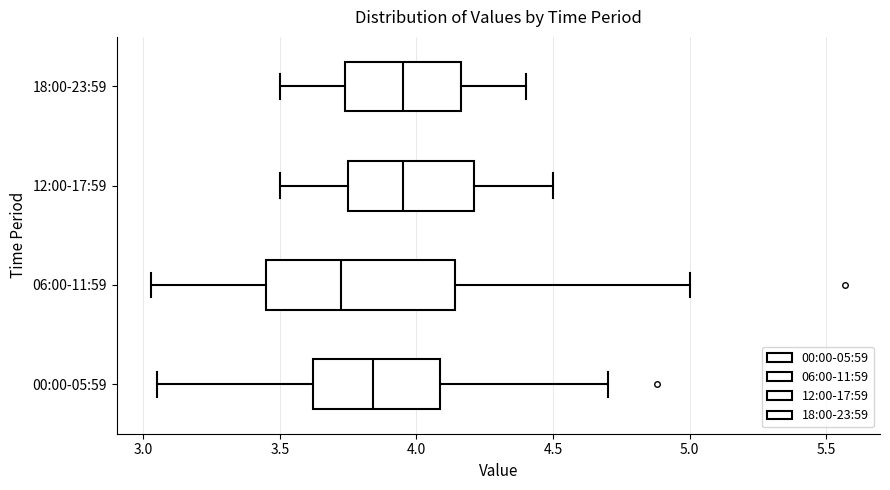

Reading bottom to top, read every box against the x-axis: the position of its median line, the range the box covers, and the ends of its whiskers. The values are not printed on the chart, so give them approximately, as read against the axis.

00:00-05:59: median 3.85, box 3.60 to 4.10, whiskers 3.05 to 4.70
06:00-11:59: median 3.75, box 3.45 to 4.15, whiskers 3.05 to 5.00
12:00-17:59: median 3.95, box 3.75 to 4.20, whiskers 3.50 to 4.50
18:00-23:59: median 3.95, box 3.75 to 4.15, whiskers 3.50 to 4.40